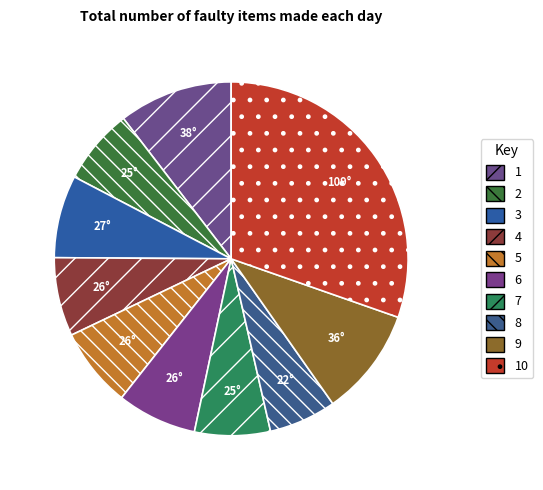

Count the number of slices in the pie.

10